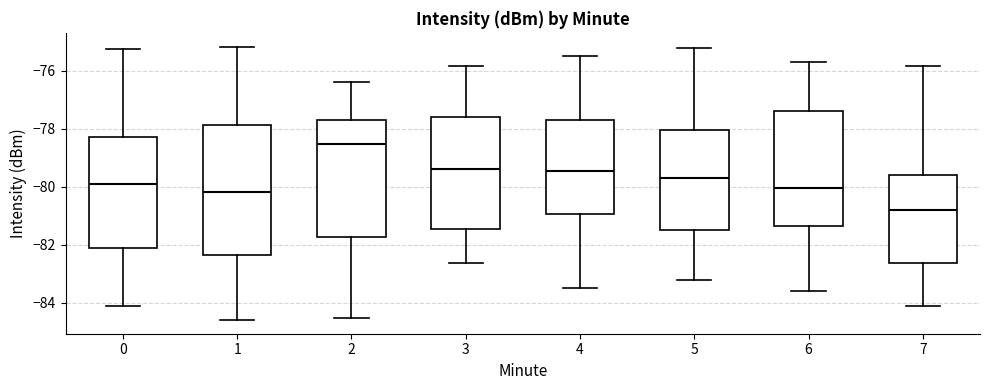

Which box is the tallest, from its lower edge to its upper edge?

1